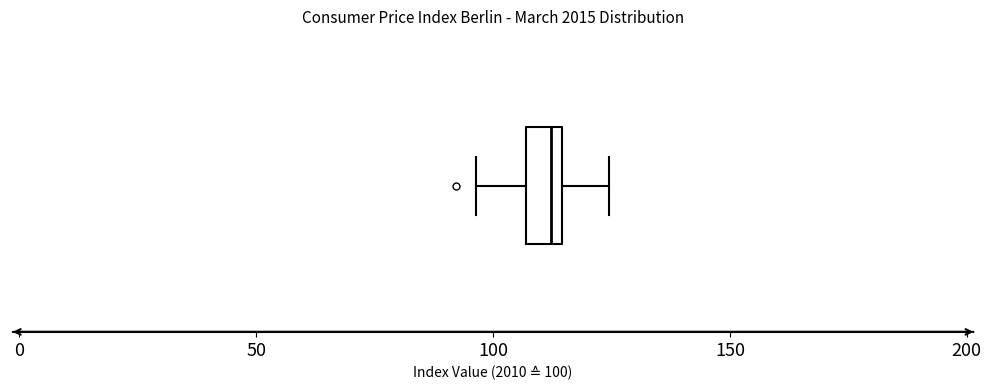

Transcribe this box plot: give where the median line is, the range the box spans, and where the two whiskers end, as read against the x-axis. The values are not printed on the chart, so give them approximately, as read against the axis.

median 110, box 105 to 115, whiskers 95 to 125